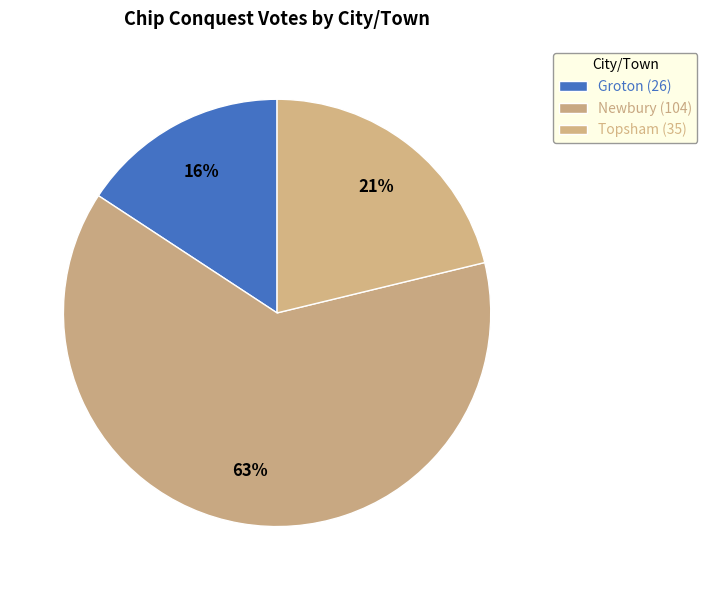

Which slice is the smallest?

Groton